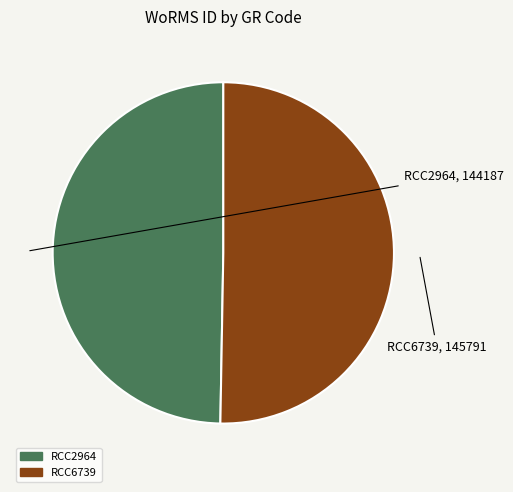

What is the ratio of the value at RCC6739 to the value at RCC2964?

1.0